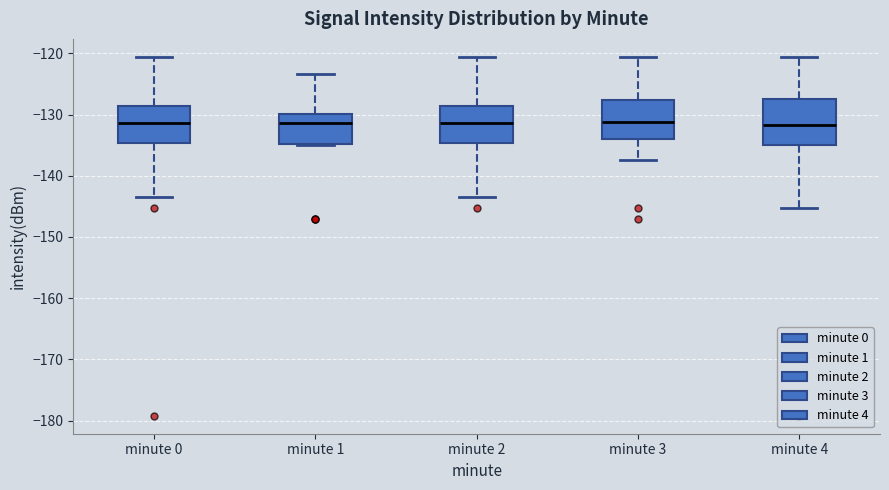

Reading left to right, read every box against the y-axis: the position of its median line, the range the box covers, and the ends of its whiskers. The values are not printed on the chart, so give them approximately, as read against the axis.

minute 0: median -131, box -135 to -129, whiskers -143 to -121
minute 1: median -131, box -135 to -130, whiskers -135 to -123
minute 2: median -131, box -135 to -129, whiskers -143 to -121
minute 3: median -131, box -134 to -128, whiskers -137 to -121
minute 4: median -132, box -135 to -127, whiskers -145 to -121